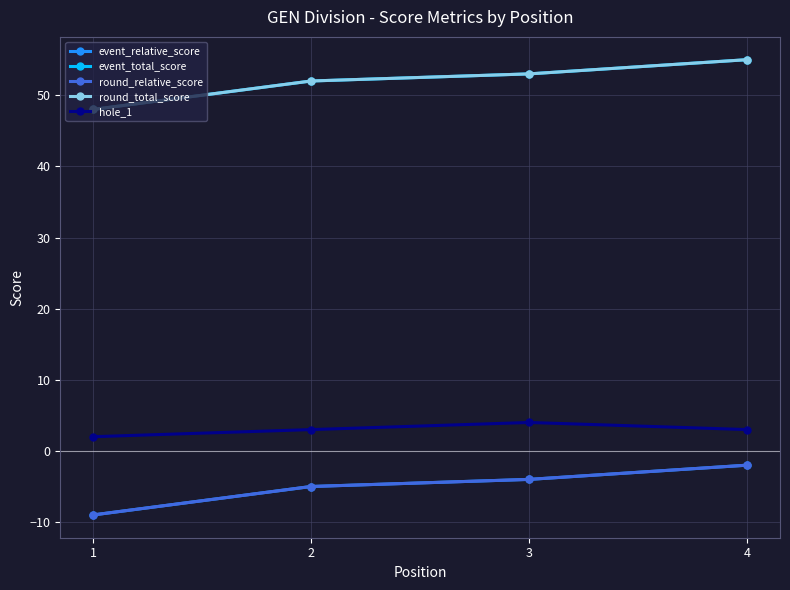

How many lines are shown in the chart?

5